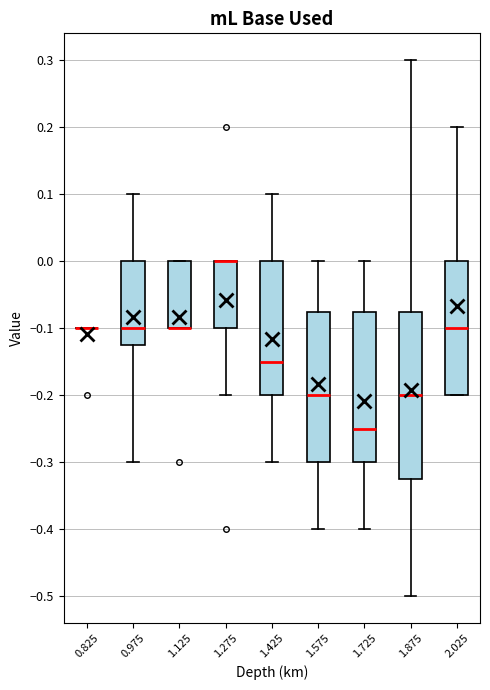

Reading left to right, transcribe this box plot: for each box, give where its median line is, the range the box spans, and where its two whiskers end, as read against the y-axis. The values are not printed on the chart, so give them approximately, as read against the axis.

0.825: box collapsed to a line at -0.10, whiskers -0.10 to -0.10
0.975: median -0.10, box -0.12 to 0.00, whiskers -0.30 to 0.10
1.125: median -0.10 (drawn on the box's lower edge), box -0.10 to 0.00, whiskers -0.10 to 0.00
1.275: median 0.00 (drawn on the box's upper edge), box -0.10 to 0.00, whiskers -0.20 to 0.00
1.425: median -0.15, box -0.20 to 0.00, whiskers -0.30 to 0.10
1.575: median -0.20, box -0.30 to -0.07, whiskers -0.40 to 0.00
1.725: median -0.25, box -0.30 to -0.07, whiskers -0.40 to 0.00
1.875: median -0.20, box -0.32 to -0.07, whiskers -0.50 to 0.30
2.025: median -0.10, box -0.20 to 0.00, whiskers -0.20 to 0.20